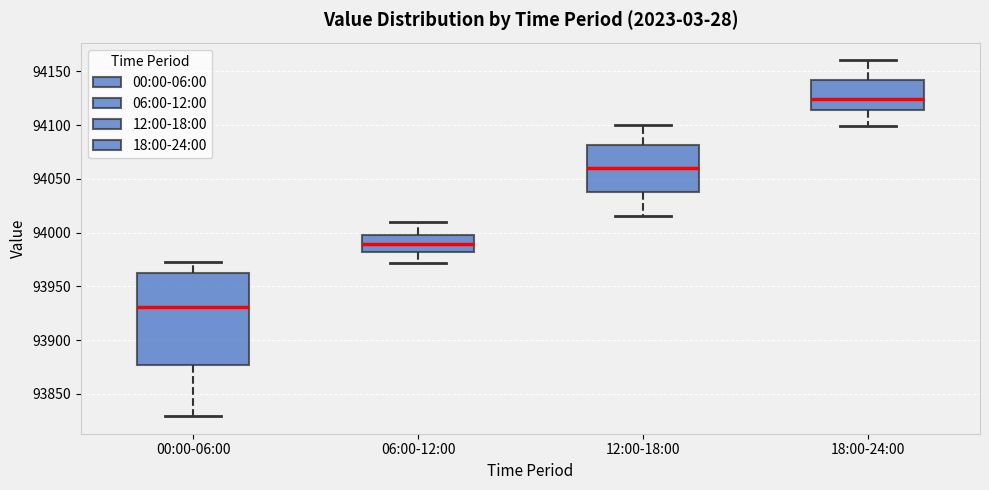

Which box is the tallest, from its lower edge to its upper edge?

00:00-06:00